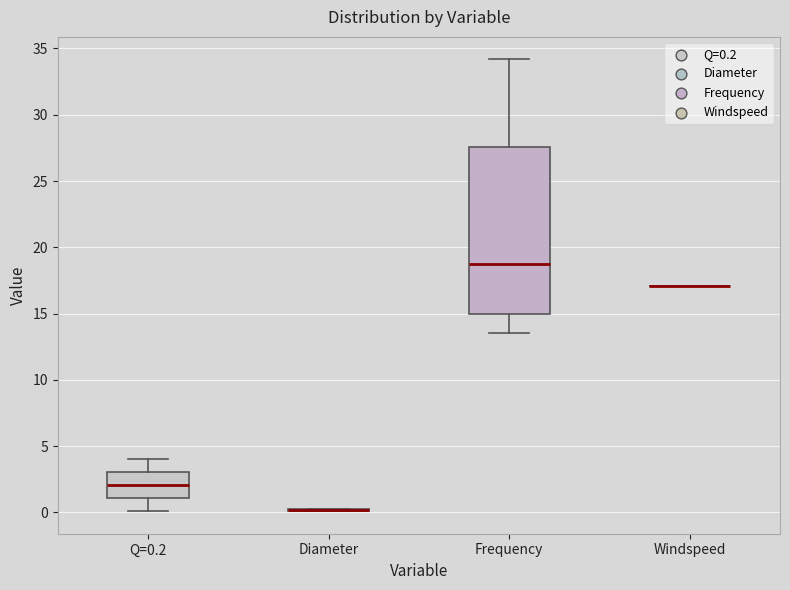

Reading left to right, read every box against the y-axis: the position of its median line, the range the box covers, and the ends of its whiskers. The values are not printed on the chart, so give them approximately, as read against the axis.

Q=0.2: median 2.0, box 1.0 to 3.0, whiskers 0.0 to 4.0
Diameter: box collapsed to a line at 0.0, whiskers 0.0 to 0.5
Frequency: median 19.0, box 15.0 to 27.5, whiskers 13.5 to 34.0
Windspeed: box collapsed to a line at 17.0, whiskers 17.0 to 17.0